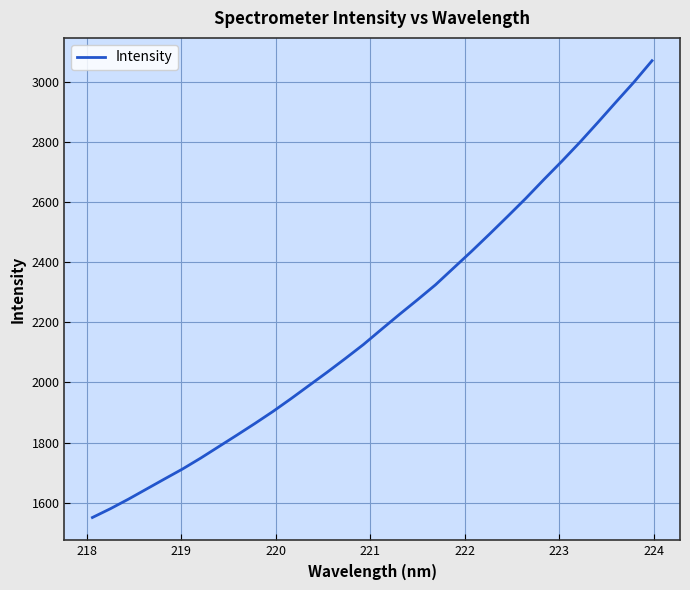

What is the sum of all values?

70642.5